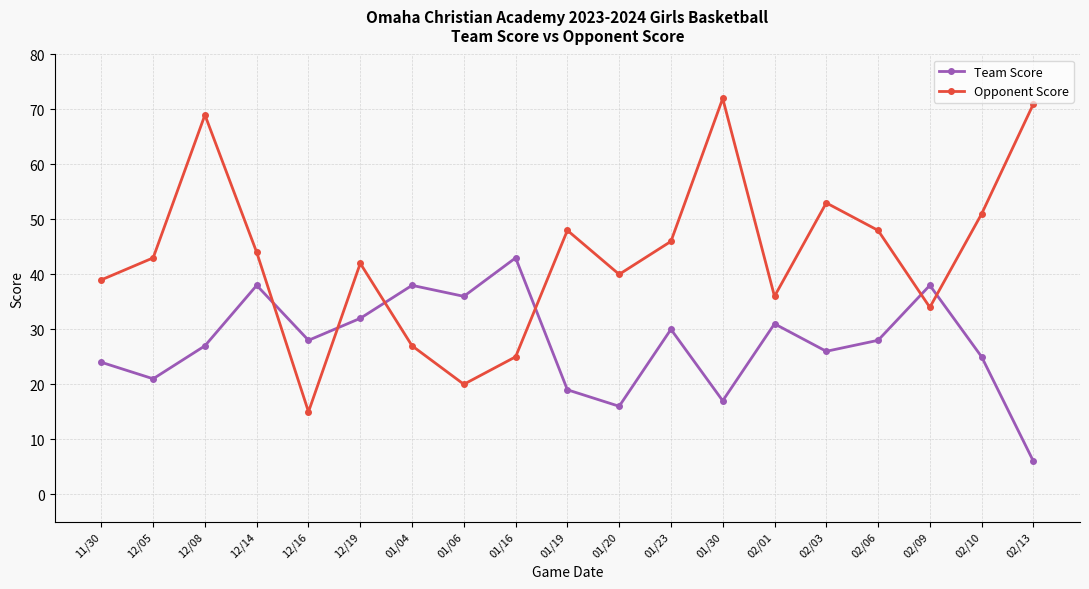

What is the difference between the maximum and minimum values in the Opponent Score series?

57